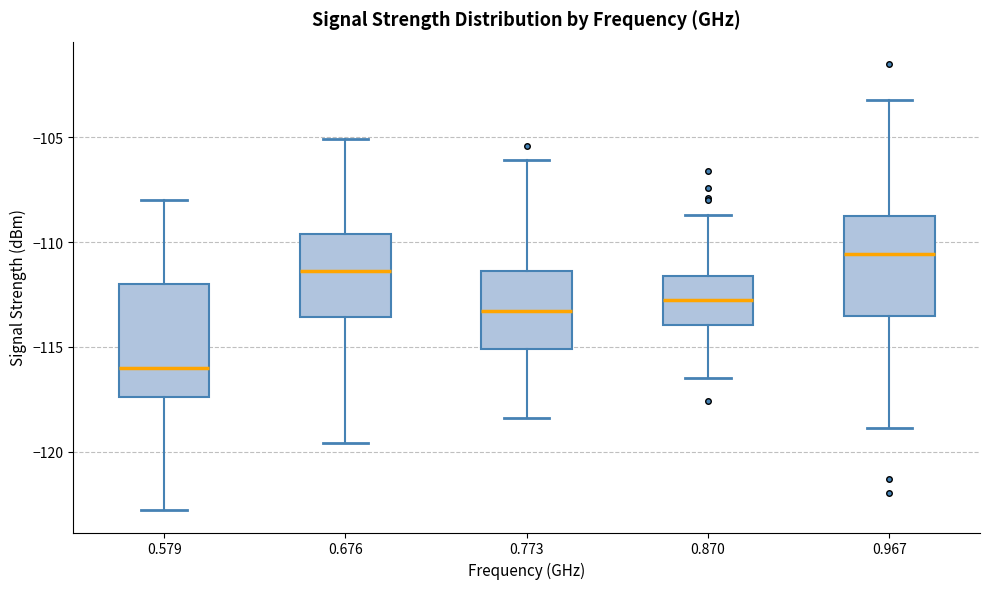

Where does the lower whisker of the box at x = 0.773 end on the y-axis? The values are not printed on the chart, so give them approximately, as read against the axis.

-118.5